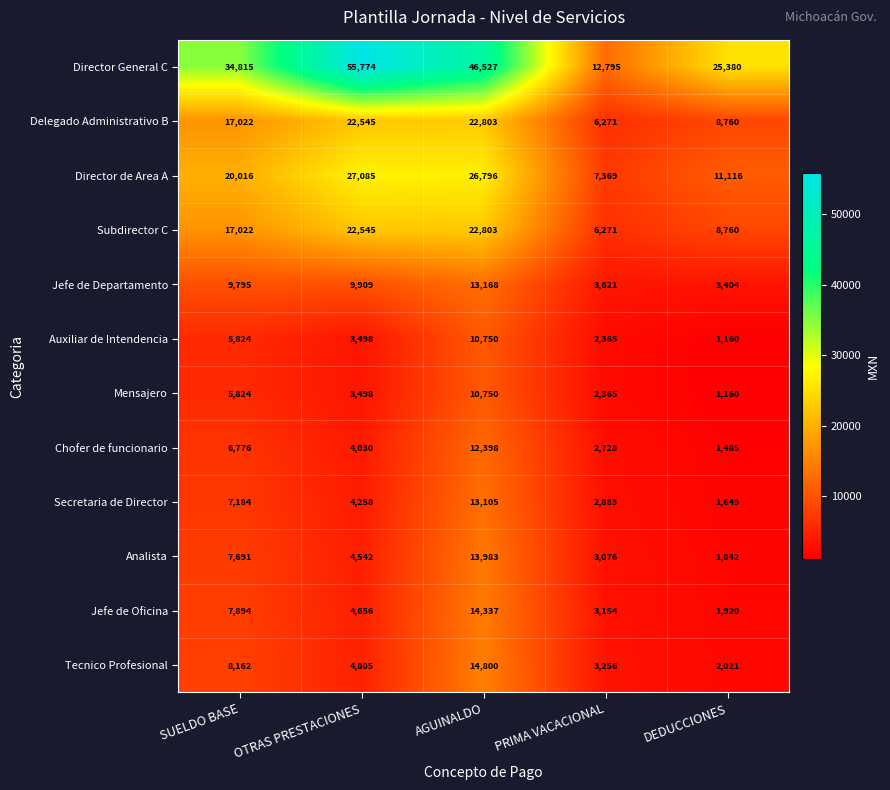

Rank the categories by Analista value from highest to lowest.

AGUINALDO, SUELDO BASE, OTRAS PRESTACIONES, PRIMA VACACIONAL, DEDUCCIONES